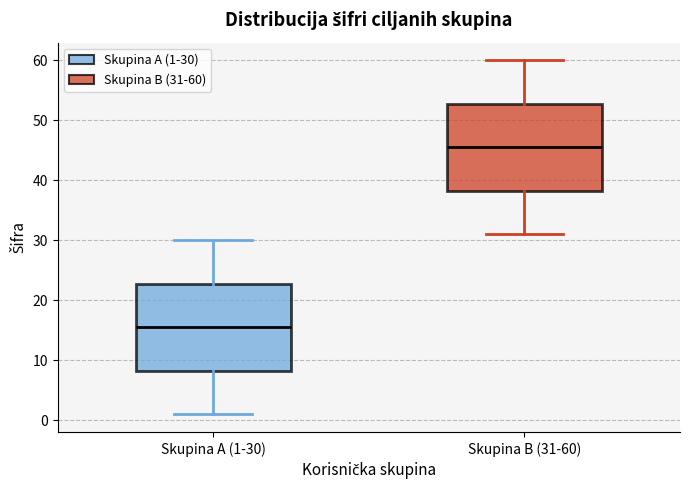

Reading left to right, read every box against the y-axis: the position of its median line, the range the box covers, and the ends of its whiskers. The values are not printed on the chart, so give them approximately, as read against the axis.

Skupina A (1-30): median 16, box 8 to 23, whiskers 1 to 30
Skupina B (31-60): median 46, box 38 to 53, whiskers 31 to 60